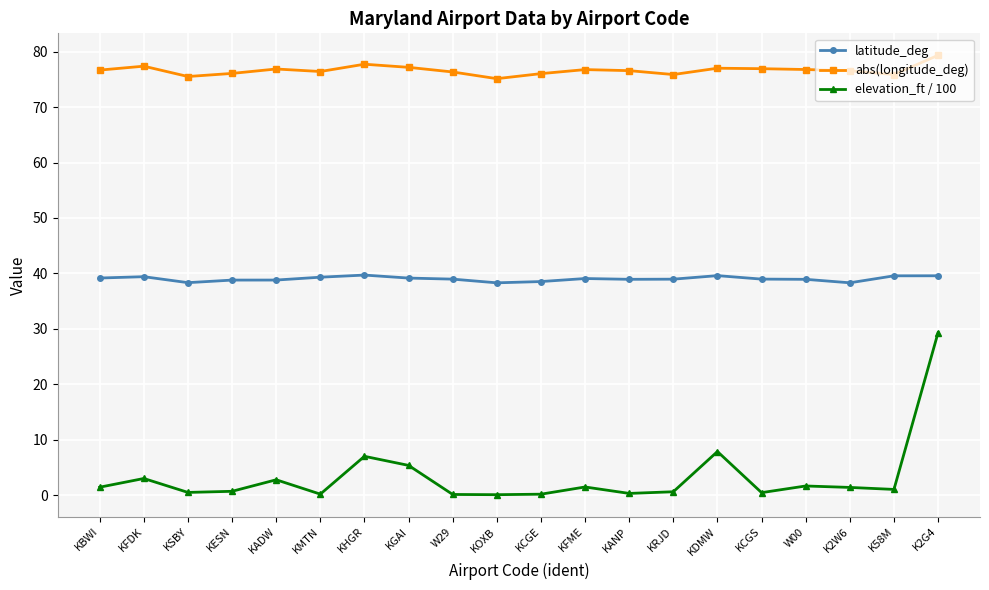

How many lines are shown in the chart?

3